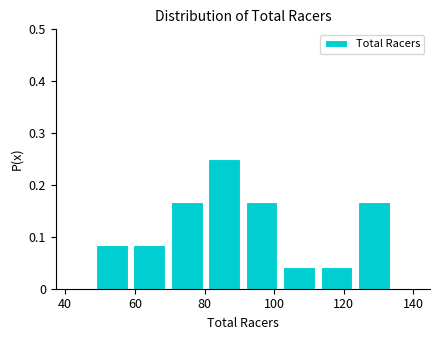

What is the height of the bar covering 112 to 124 on the x-axis? Neither the bar edges nor the heights are printed on the chart, so give them approximately, as read against the axes.

0.04